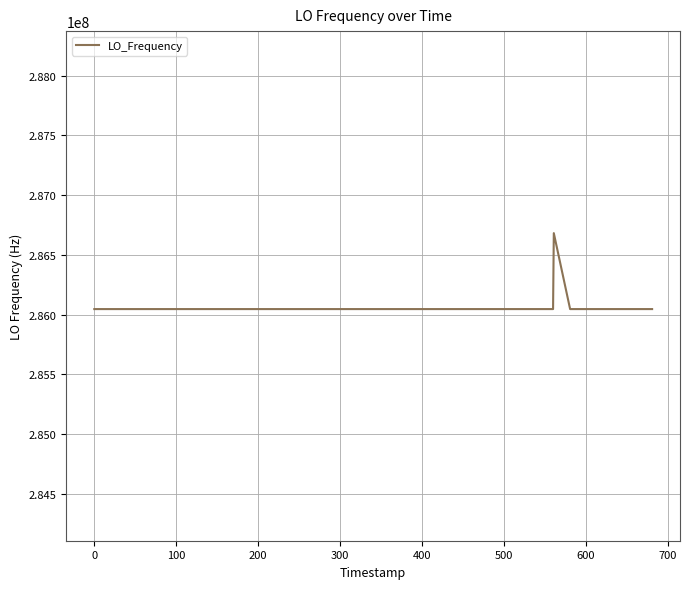

What is the difference between the maximum and minimum values?

635706.1